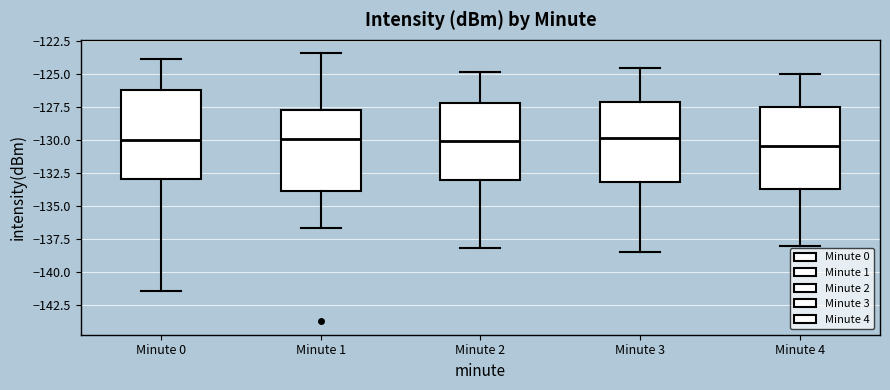

Which box is the tallest, from its lower edge to its upper edge?

Minute 0